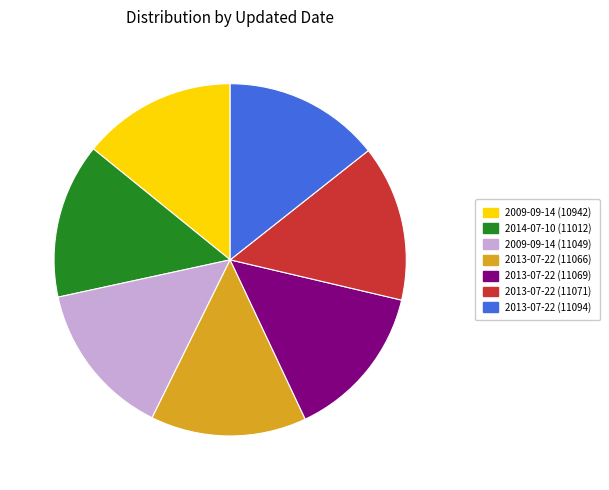

Does any single category account for the majority?

No